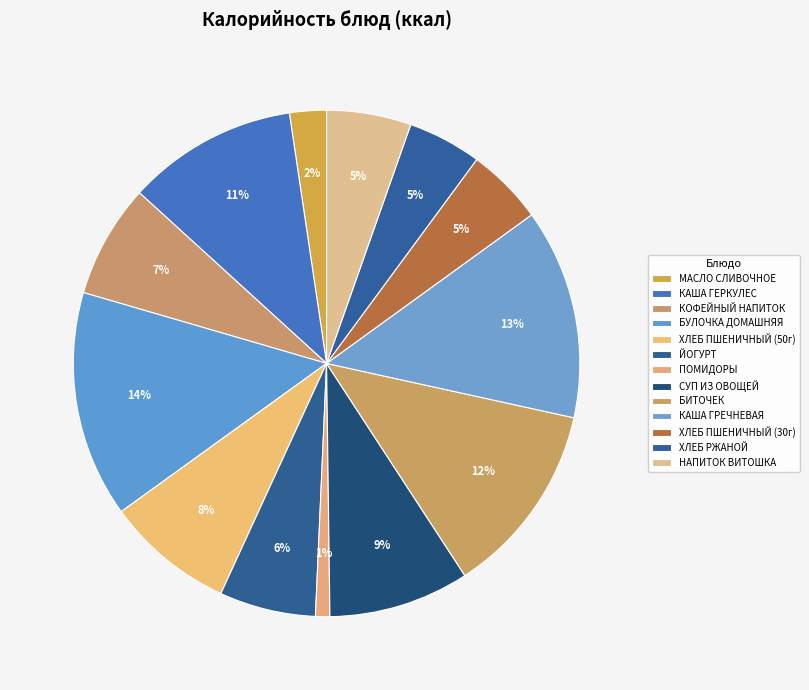

What is the change in value from КОФЕЙНЫЙ НАПИТОК to КАША ГРЕЧНЕВАЯ?

+87.0